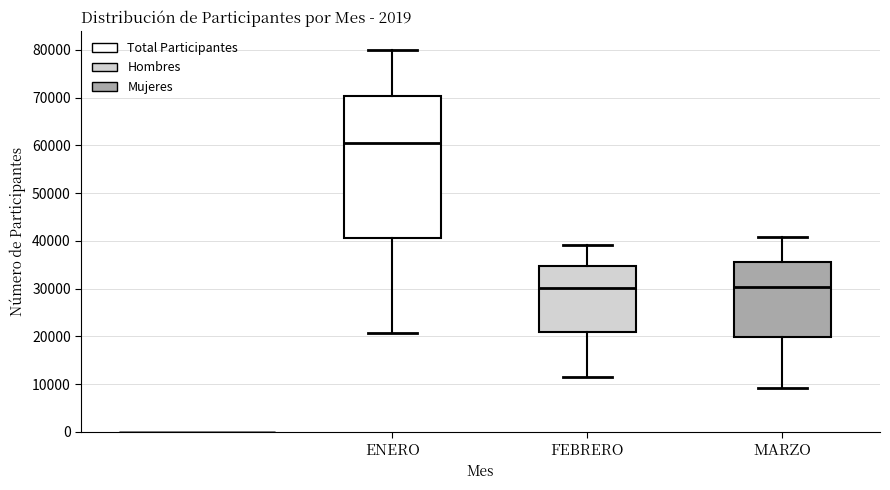

Where is the upper edge of the box for ENERO on the y-axis? The values are not printed on the chart, so give them approximately, as read against the axis.

70000